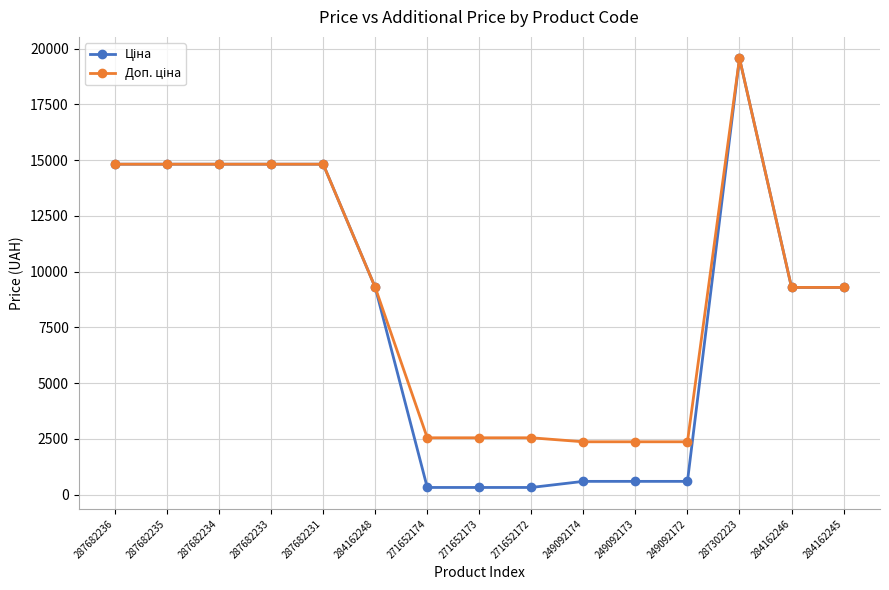

What is the label of the 15th point from the right?

287682236